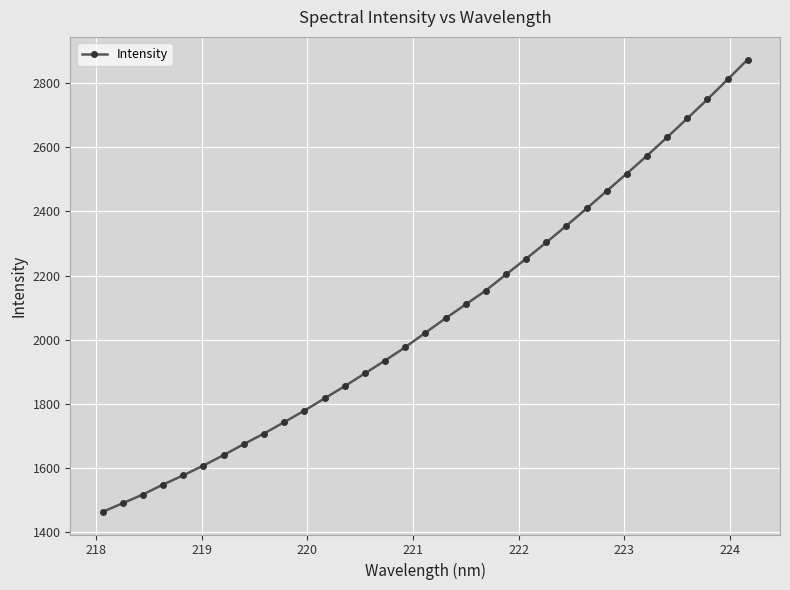

True or false: the data has more than 2 interior local peaks.

False